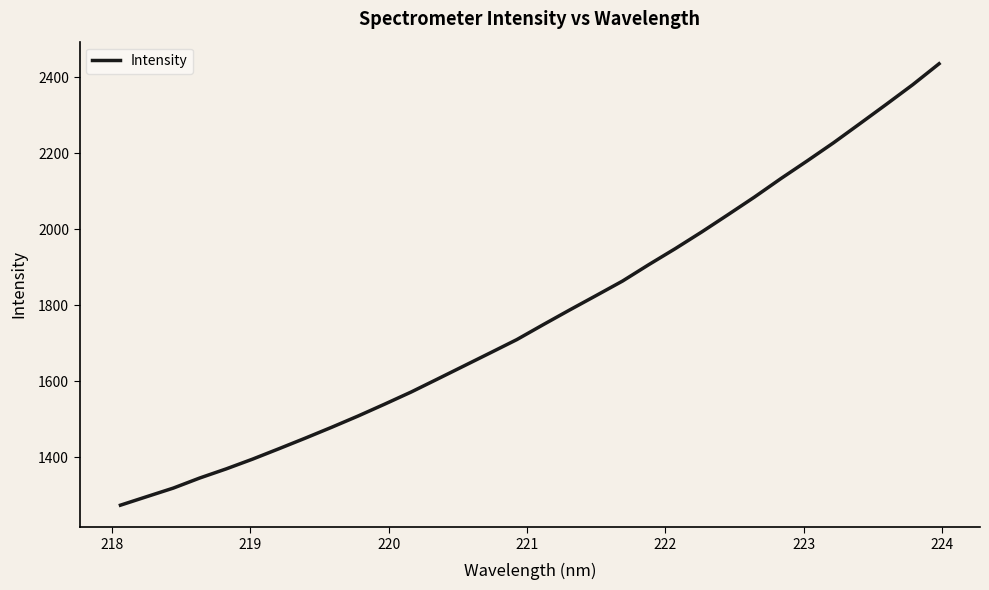

What is the difference between the maximum and minimum values?

1161.2